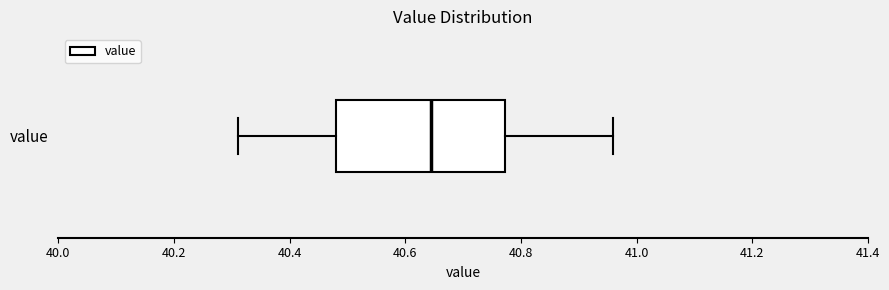

Read this box plot against the x-axis: the position of the median line, the range covered by the box, and the ends of both whiskers. The values are not printed on the chart, so give them approximately, as read against the axis.

median 40.64, box 40.48 to 40.78, whiskers 40.32 to 40.96